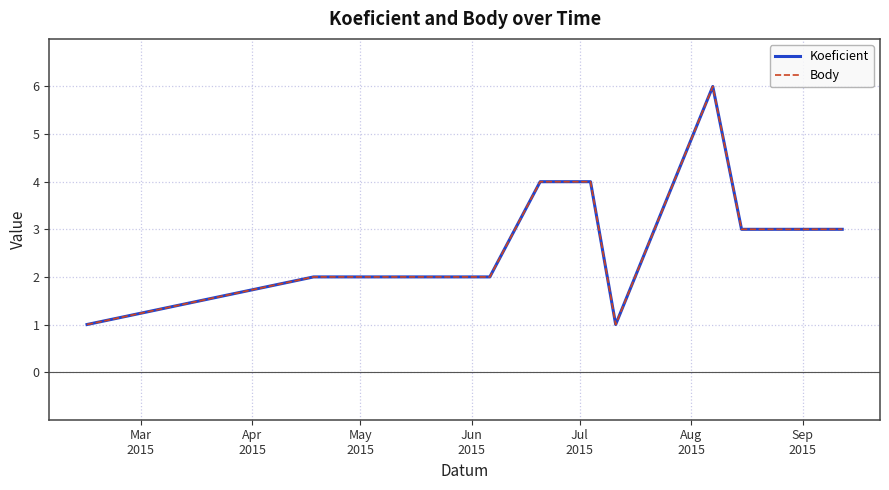

Does the chart have visible grid lines?

Yes